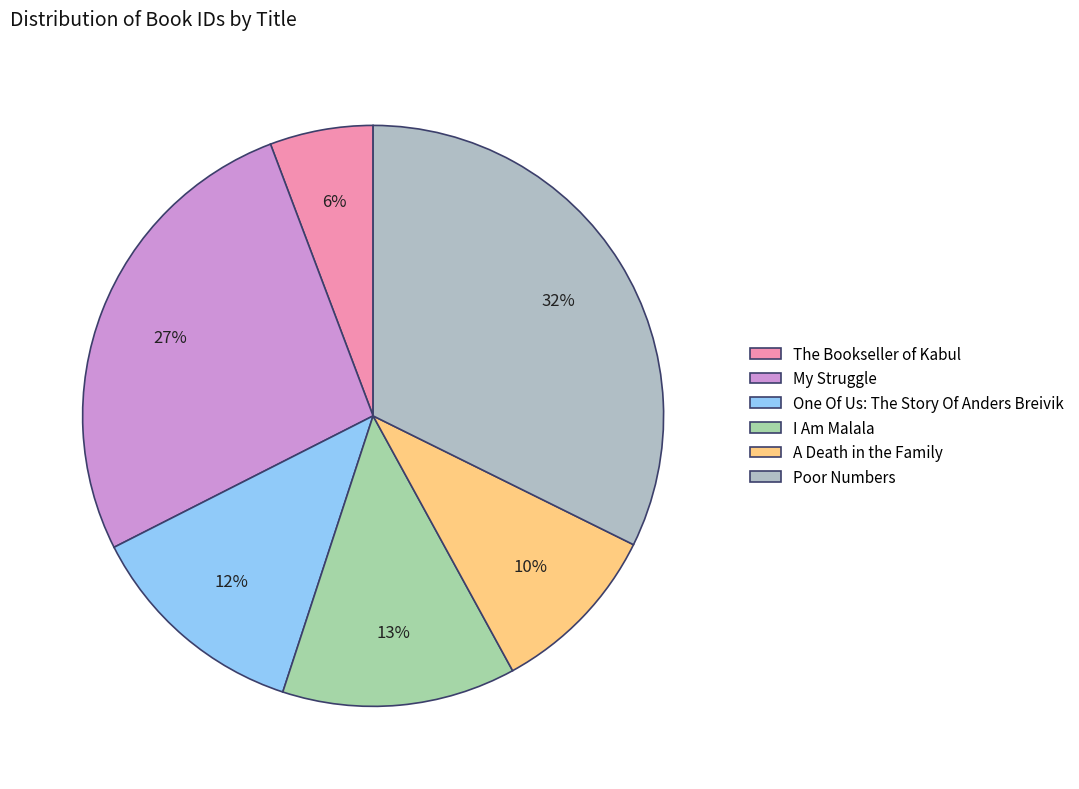

True or false: The Bookseller of Kabul accounts for 6% of the total.

True